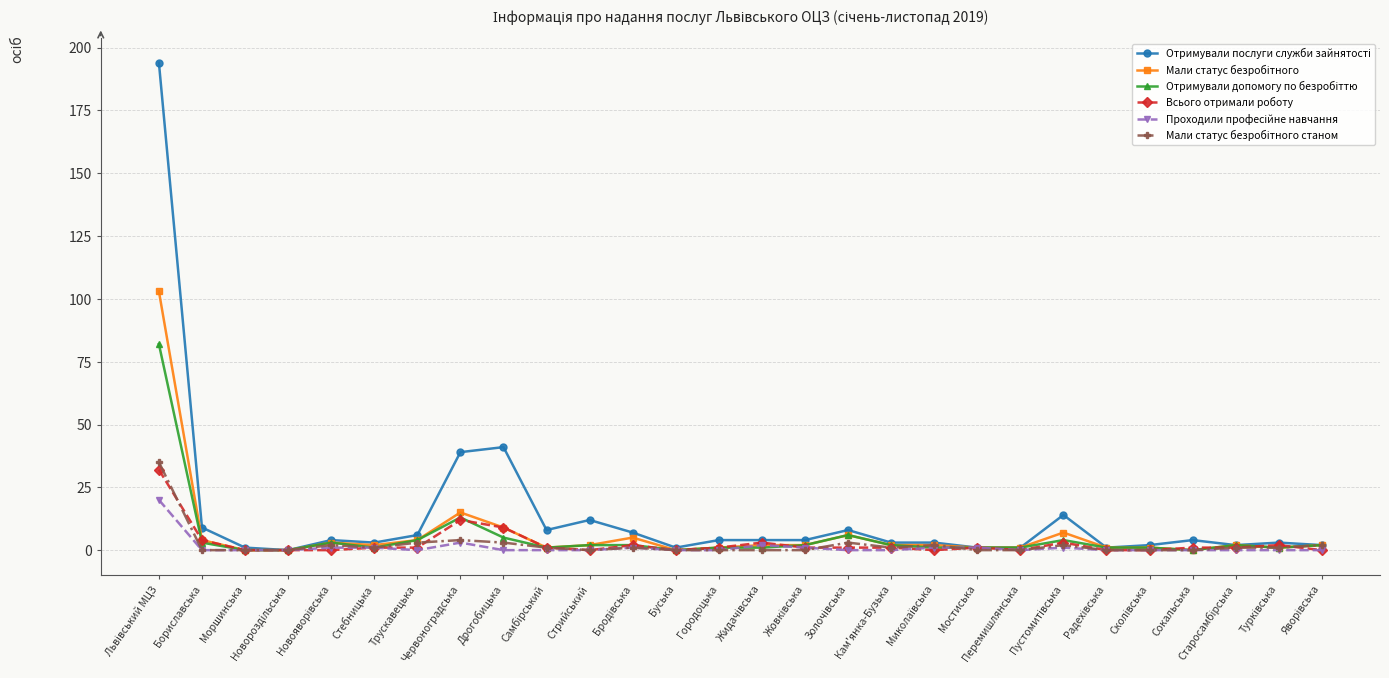

What is the label of the 4th point from the right?

Сокальська